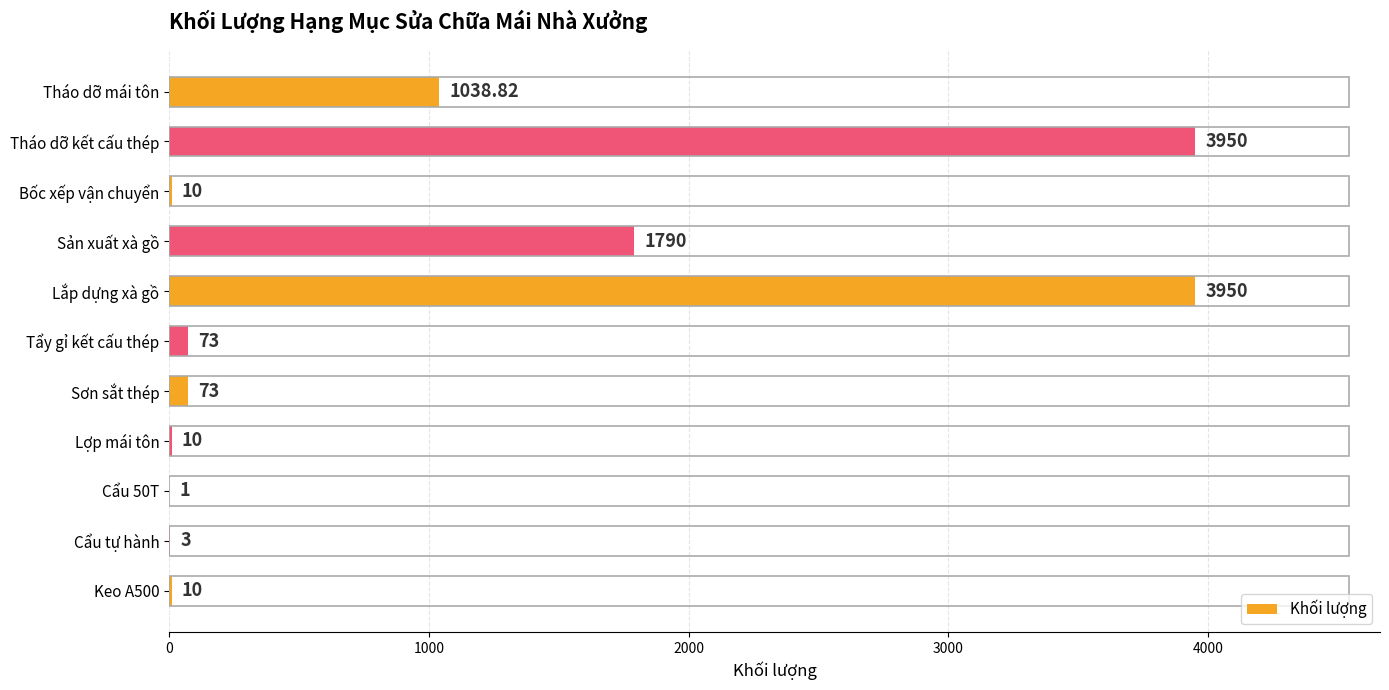

What is the sum of the values at Lợp mái tôn and Sơn sắt thép?

83.0